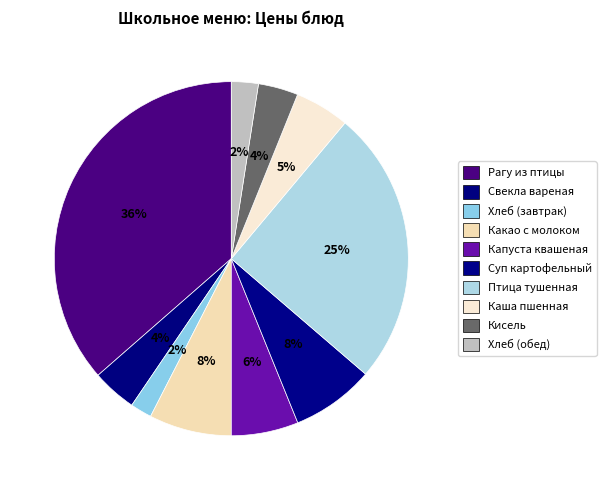

Combined, what portion of the pie is Каша пшенная and Птица тушенная?

30.2%